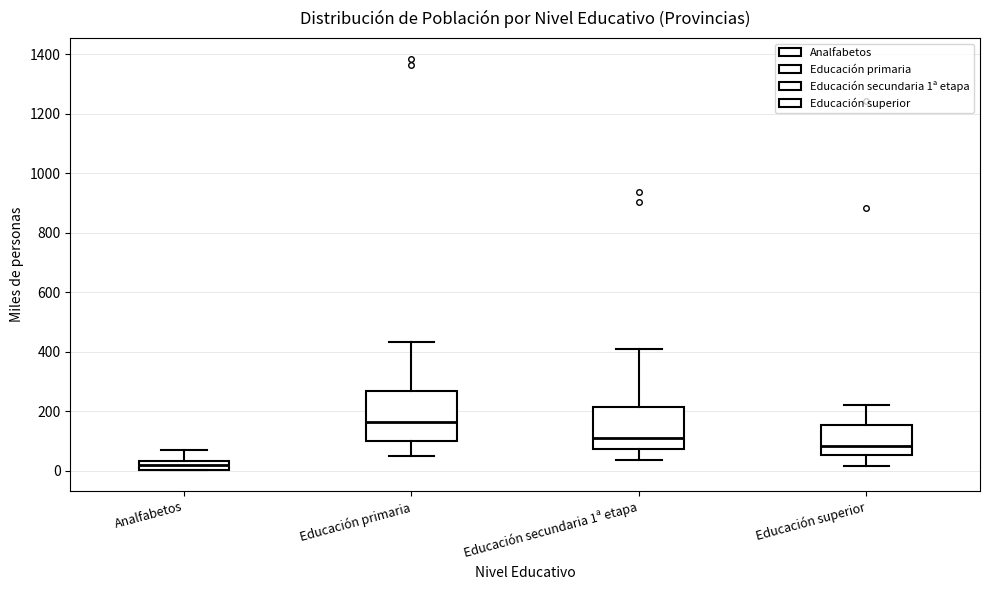

Where is the lower edge of the box for Educación secundaria 1ª etapa on the y-axis? The values are not printed on the chart, so give them approximately, as read against the axis.

80